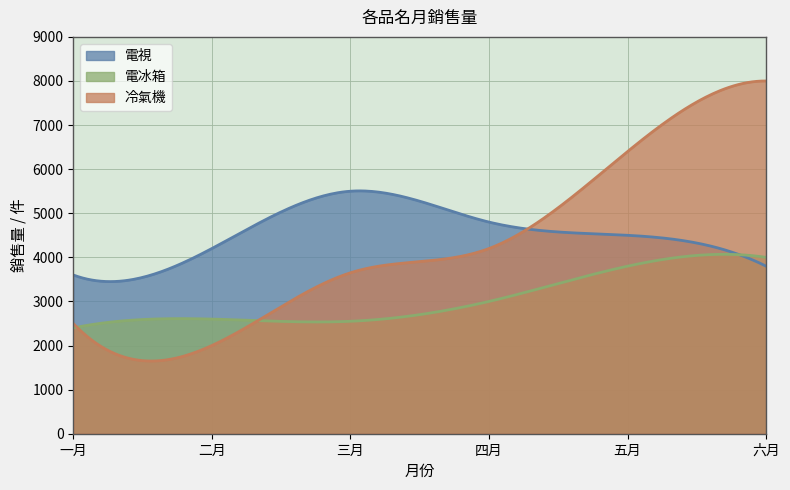

How many interior local peaks does the 電視 series have?

1